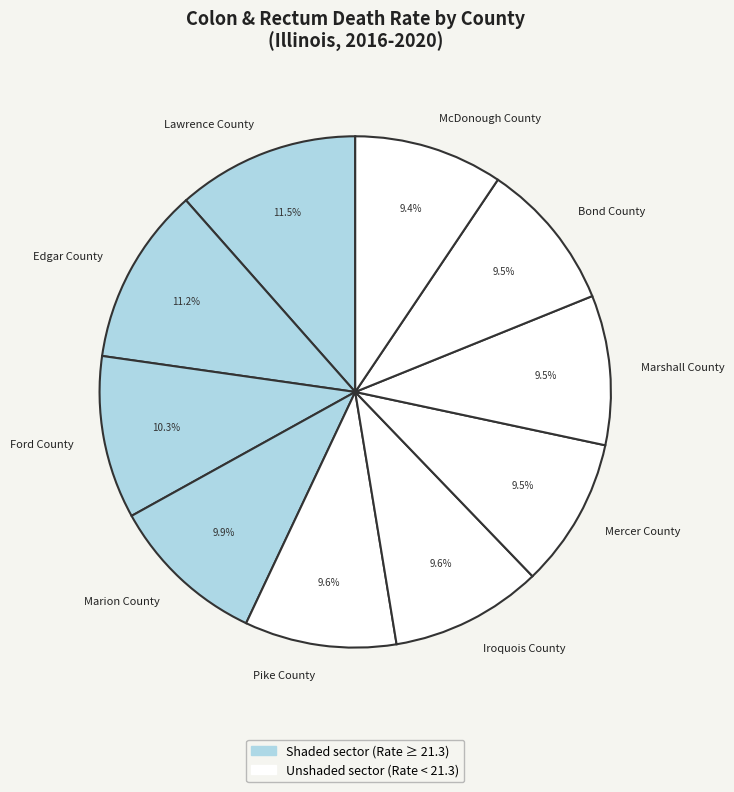

What is the ratio of the value at Ford County to the value at Edgar County?

0.9